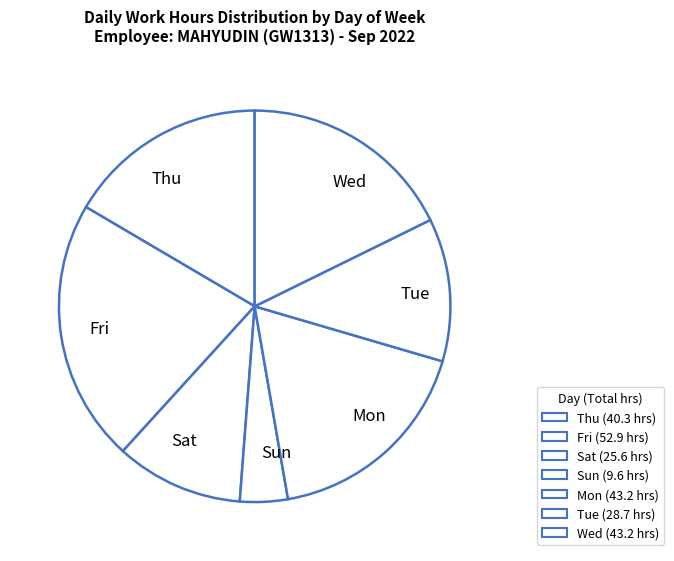

Does any single category account for the majority?

No